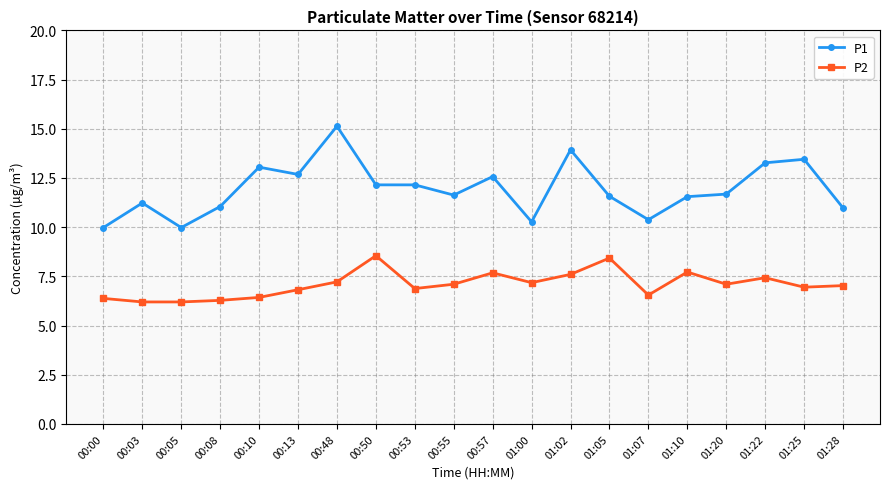

The value of P2 at 00:10 is 1.8. True or false?

False